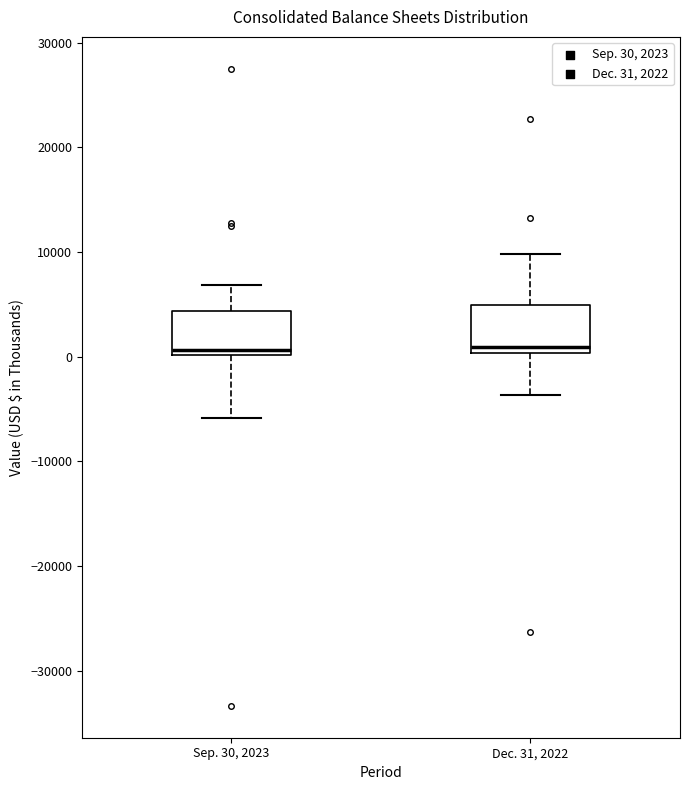

Reading left to right, read every box against the y-axis: the position of its median line, the range the box covers, and the ends of its whiskers. The values are not printed on the chart, so give them approximately, as read against the axis.

Sep. 30, 2023: median 1000, box 0 to 4000, whiskers -6000 to 7000
Dec. 31, 2022: median 1000, box 0 to 5000, whiskers -4000 to 10000